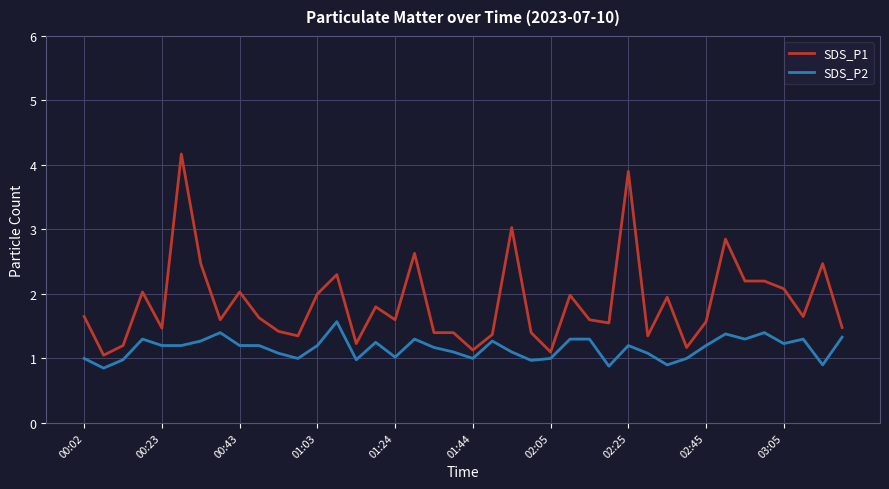

At how many categories does at least one series exceed 3?

3